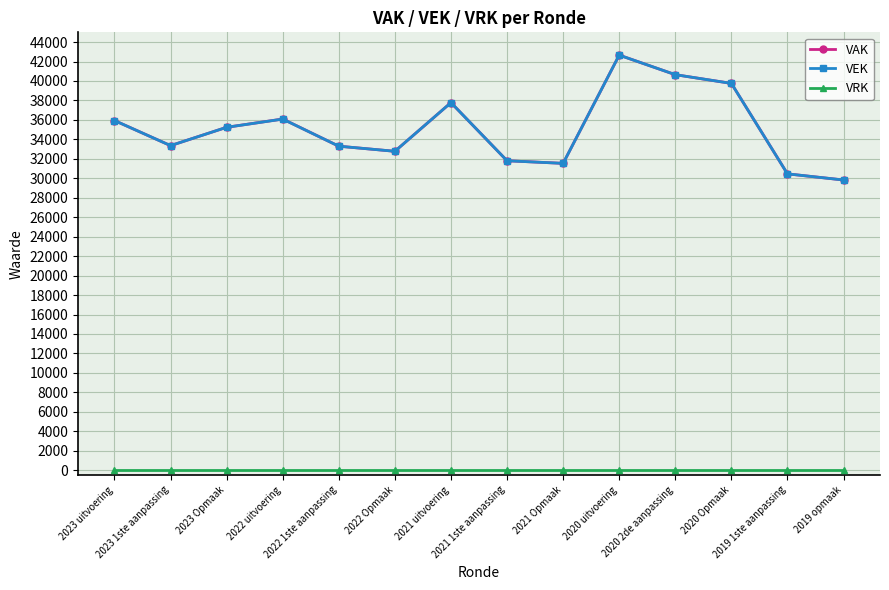

True or false: VRK and VAK cross at least once.

False